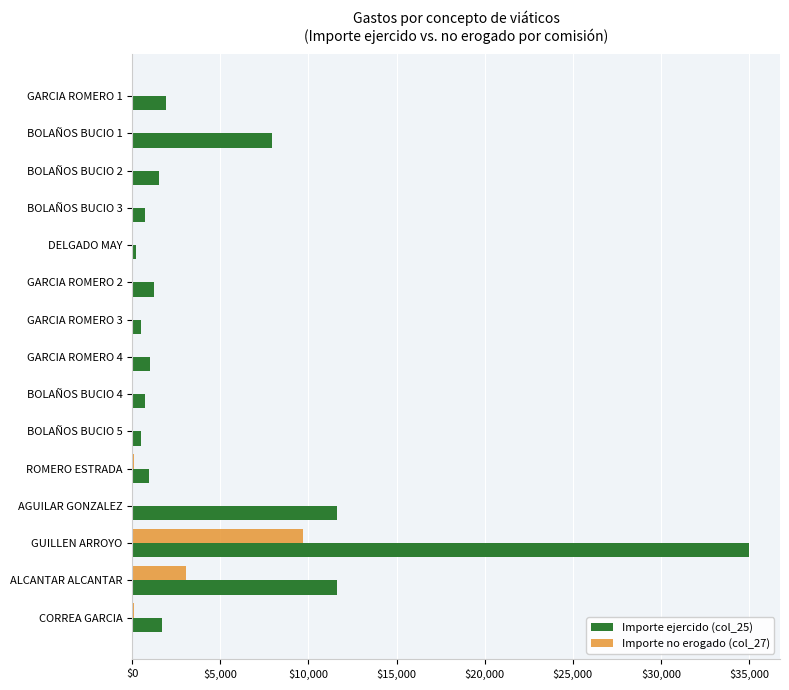

Which series has the largest total across all categories?

Importe ejercido (col_25)